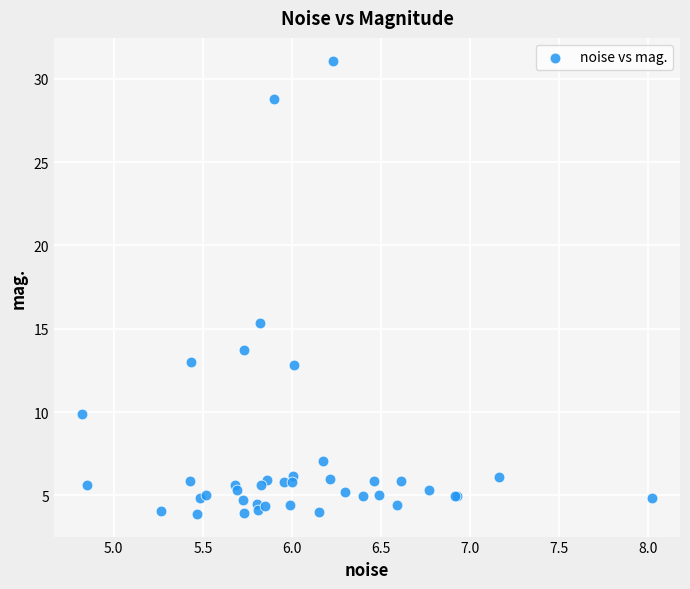

What Y value in the scatter plot is closest to 17?

15.3